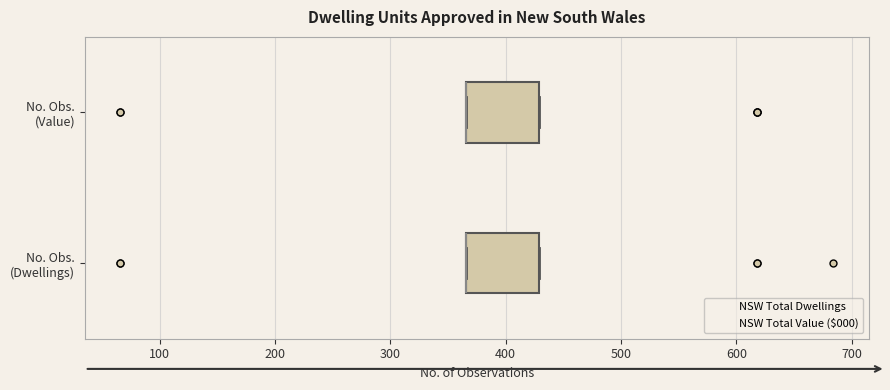

Reading bottom to top, read every box against the x-axis: the position of its median line, the range the box covers, and the ends of its whiskers. The values are not printed on the chart, so give them approximately, as read against the axis.

No. Obs. (Dwellings): median 370 (drawn on the box's left edge), box 370 to 430, whiskers 370 to 430
No. Obs. (Value): median 370 (drawn on the box's left edge), box 370 to 430, whiskers 370 to 430